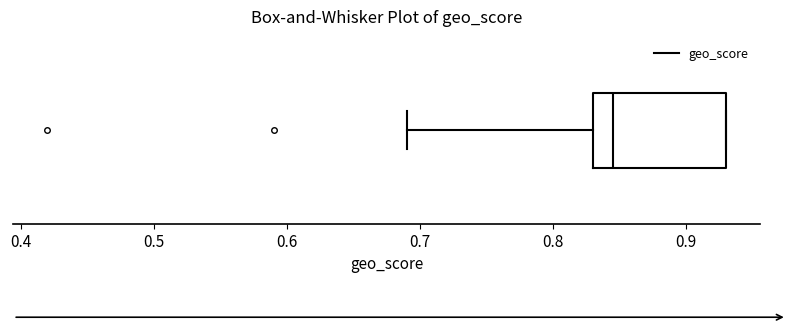

Read this box plot against the x-axis: the position of the median line, the range covered by the box, and the ends of both whiskers. The values are not printed on the chart, so give them approximately, as read against the axis.

median 0.85, box 0.83 to 0.93, whiskers 0.69 to 0.93